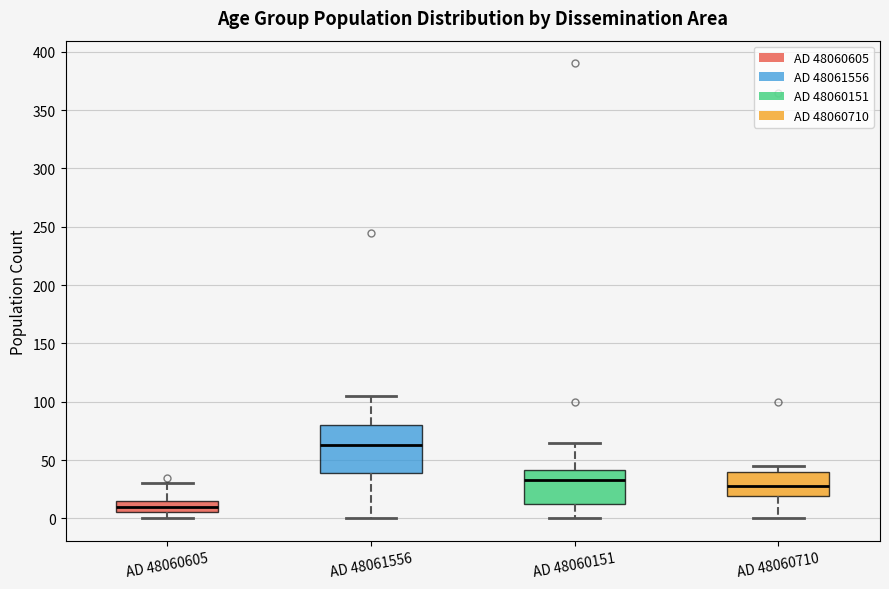

Where does the median line of the box for AD 48060710 sit on the y-axis? The values are not printed on the chart, so give them approximately, as read against the axis.

30